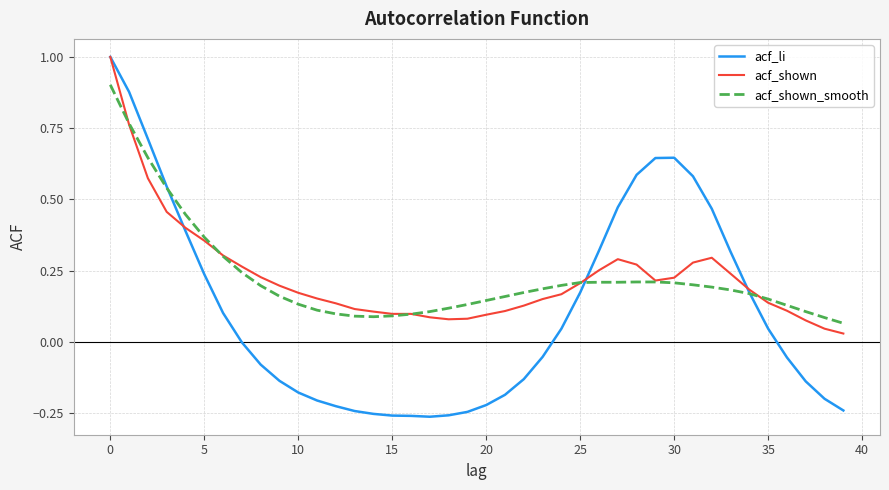

What is the difference between the maximum and minimum values in the acf_shown series?

1.0